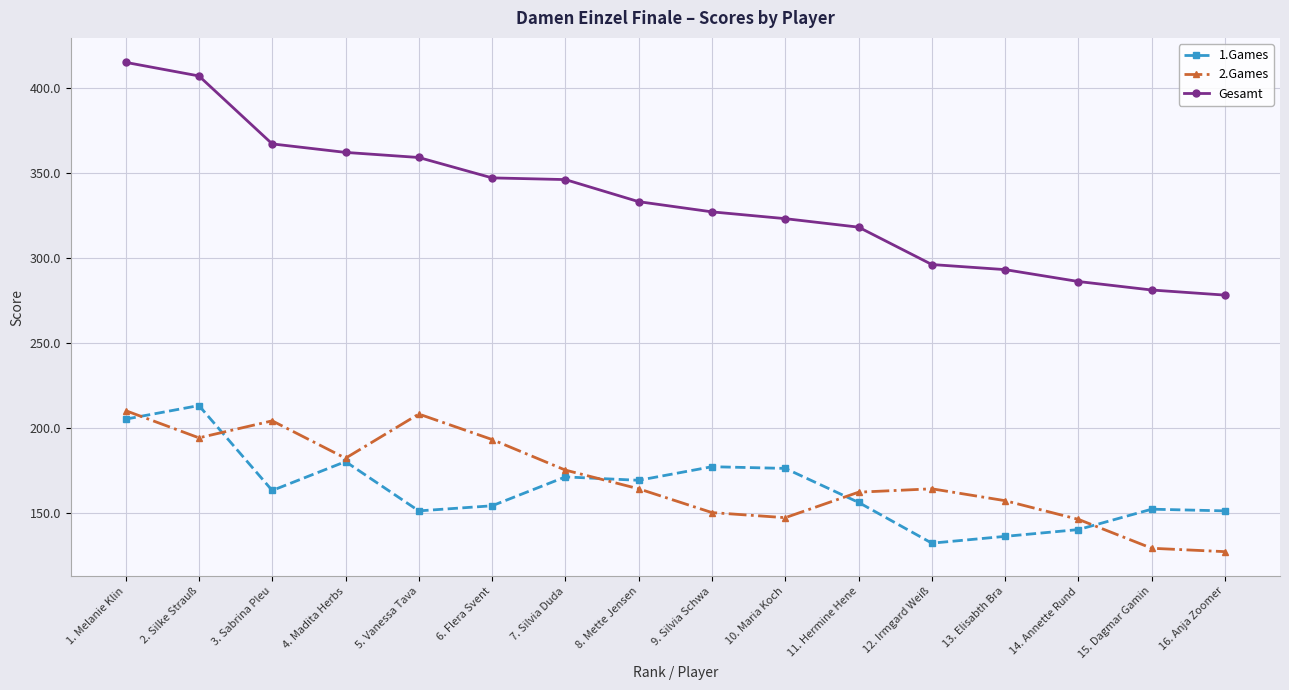

What position from the right is 9. Silvia Schwa?

8